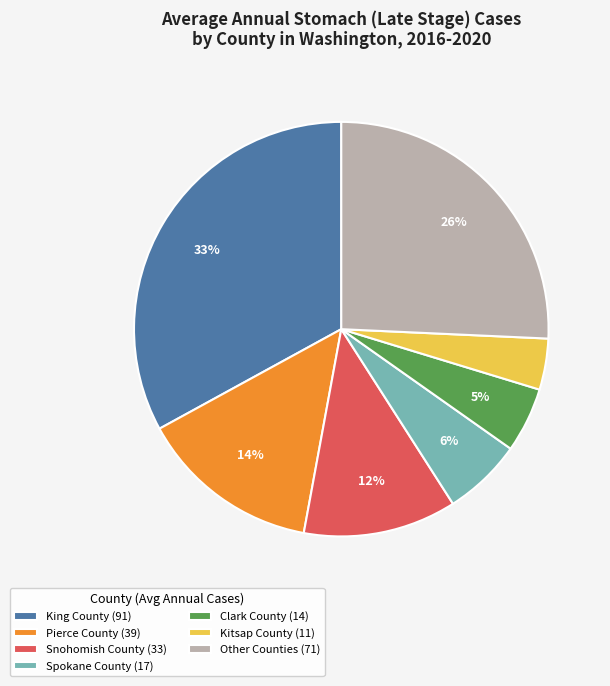

Is the sum of Snohomish County (33) and Spokane County (17) greater than half?

No